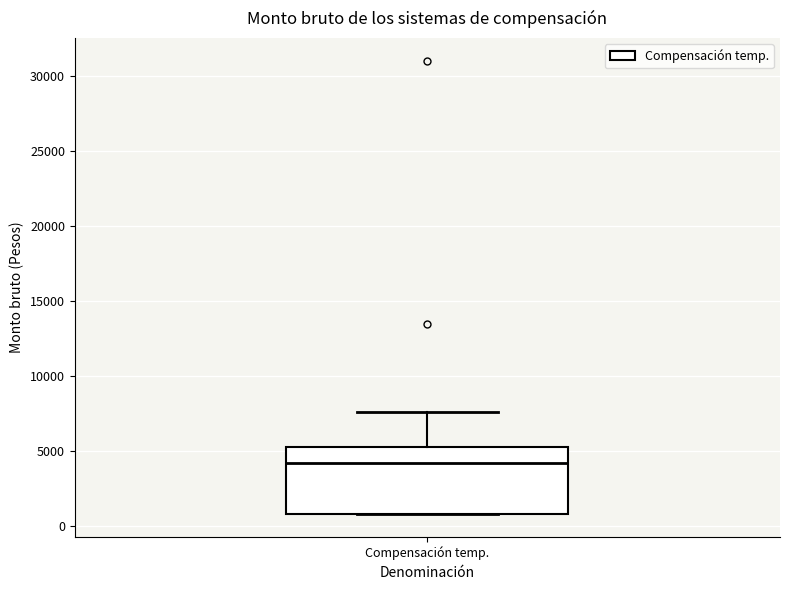

Transcribe this box plot: give where the median line is, the range the box spans, and where the two whiskers end, as read against the y-axis. The values are not printed on the chart, so give them approximately, as read against the axis.

median 4000, box 1000 to 5500, whiskers 1000 to 7500